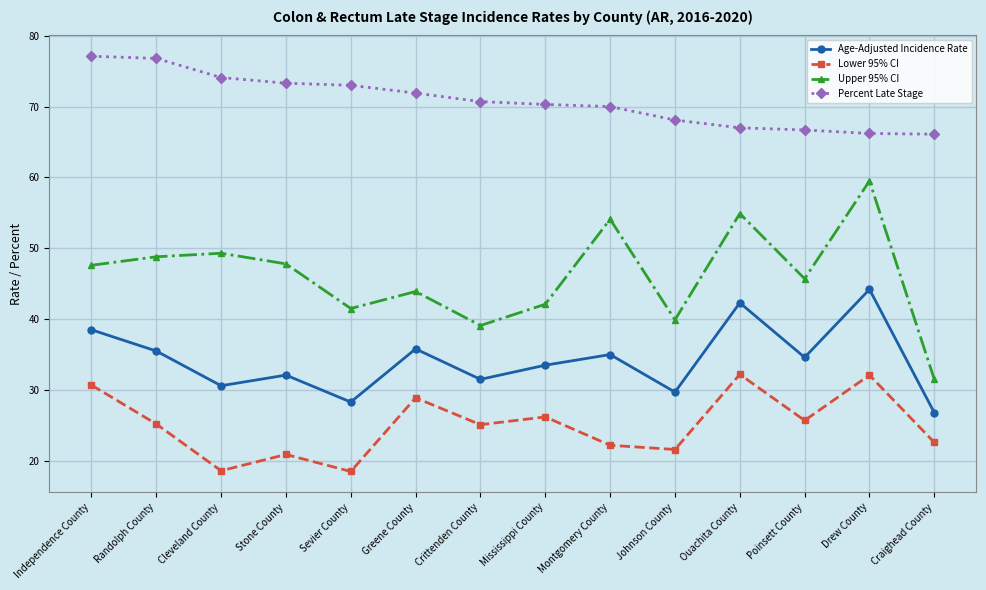

How many series are shown in this chart?

4